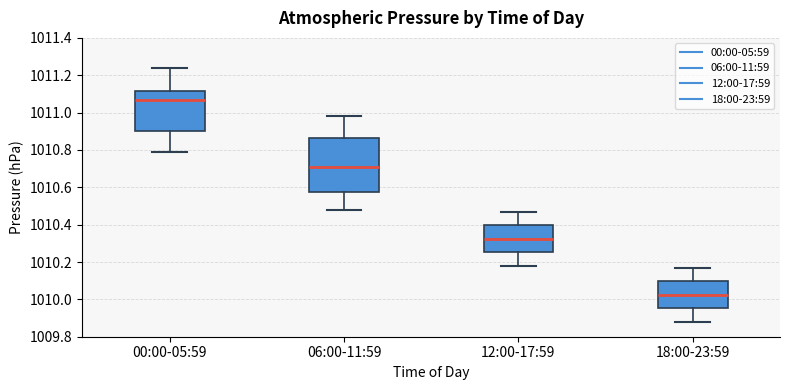

Where does the lower whisker of the box for 18:00-23:59 end on the y-axis? The values are not printed on the chart, so give them approximately, as read against the axis.

1009.88